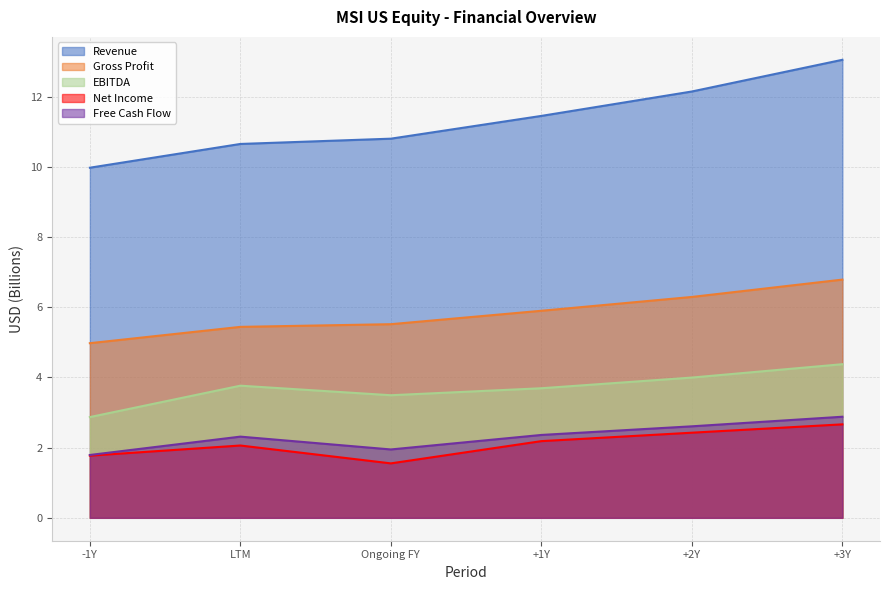

The value of Revenue at +3Y is 13.1. True or false?

True